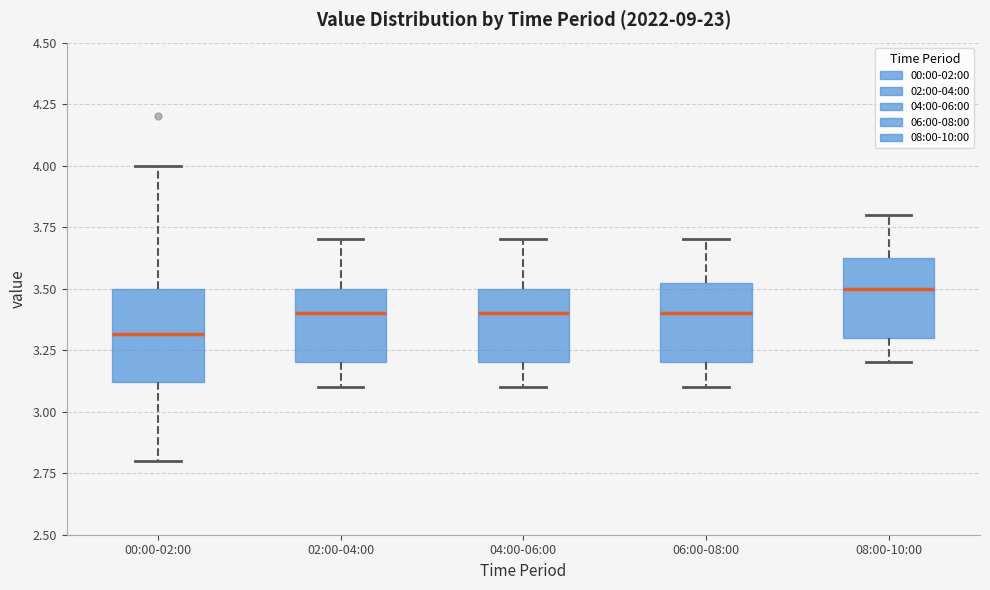

Which box has the lowest median line?

00:00-02:00